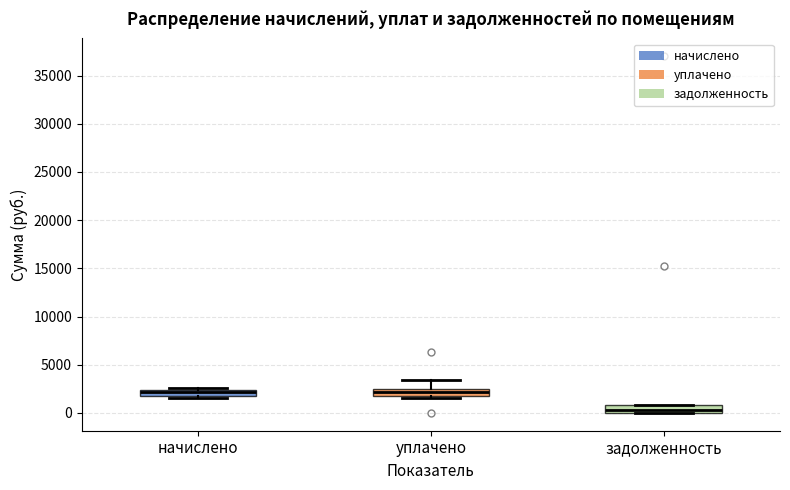

Where is the upper edge of the box for начислено on the y-axis? The values are not printed on the chart, so give them approximately, as read against the axis.

2500